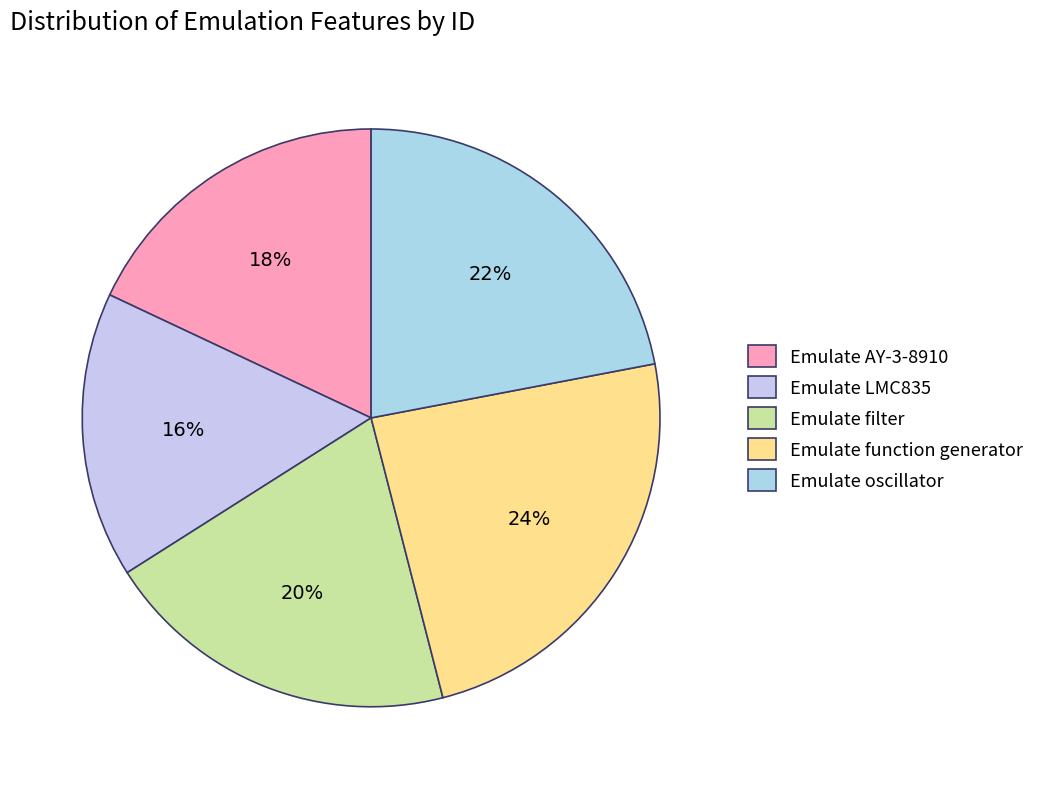

What is the ratio of the value at Emulate filter to the value at Emulate oscillator?

0.9